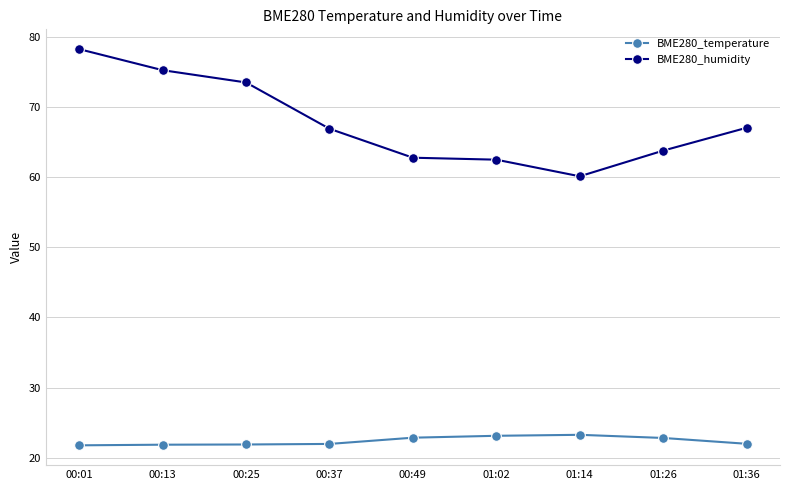

What is the approximate value of BME280_temperature at 00:49?

22.9